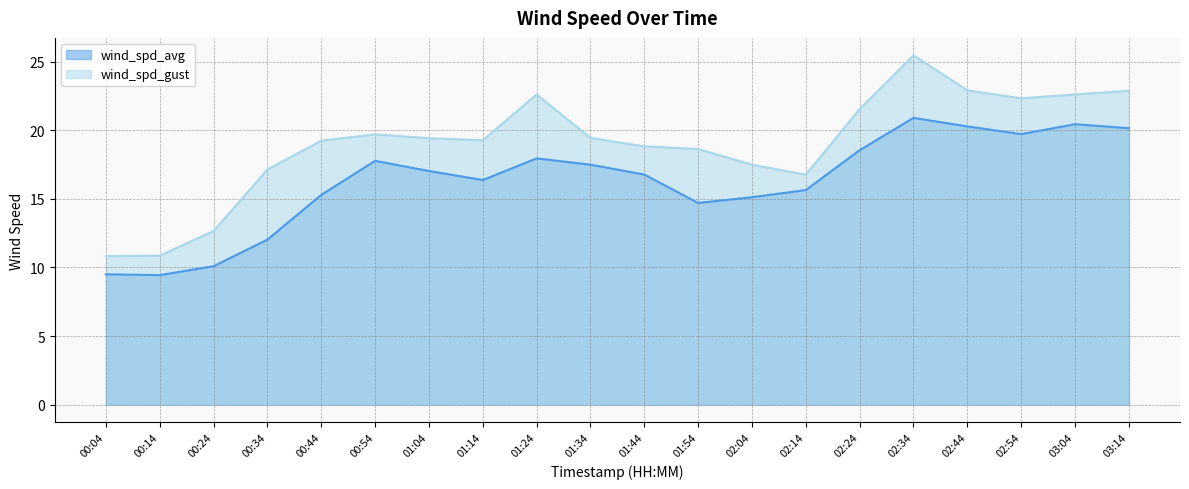

What is the sum of the wind_spd_avg values at 02:54 and 01:14?

36.1